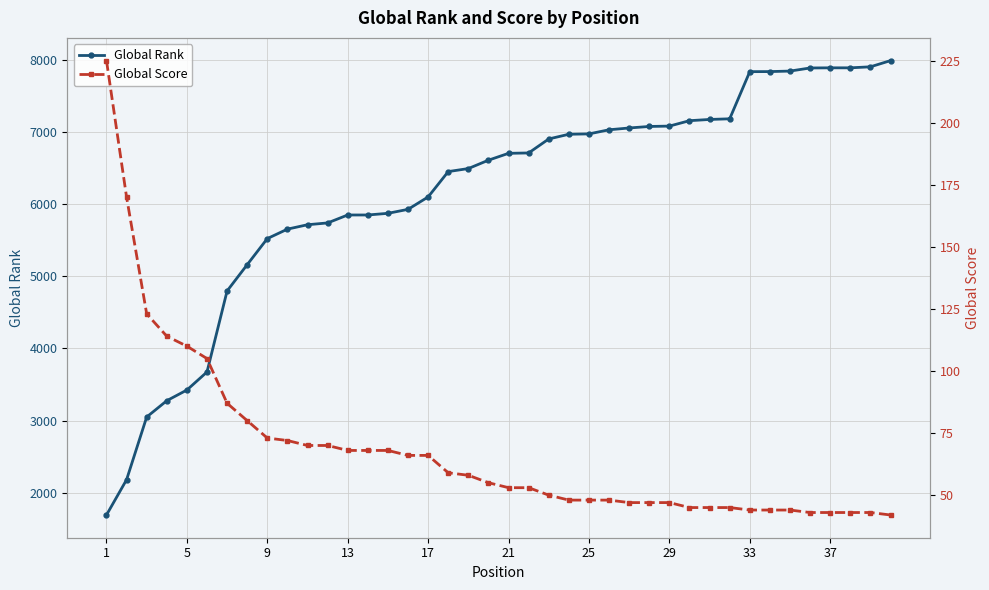

What is the lowest value of the Global Rank series?

1692